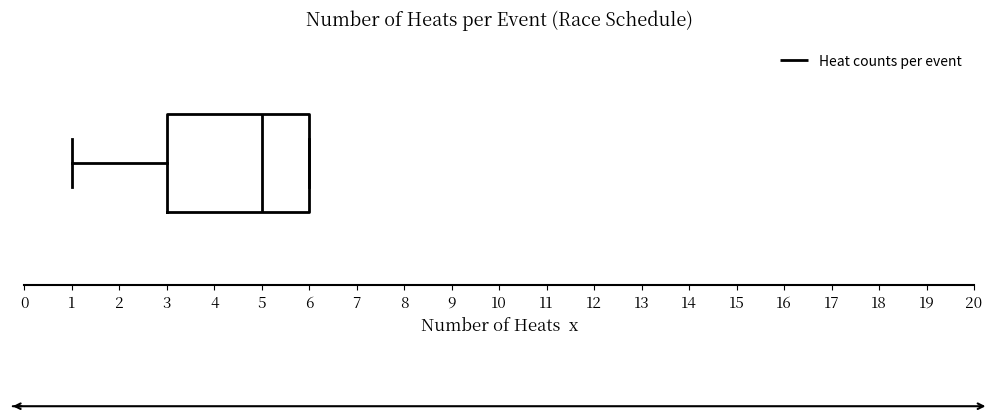

Where does the left whisker of the box end on the x-axis? The values are not printed on the chart, so give them approximately, as read against the axis.

1